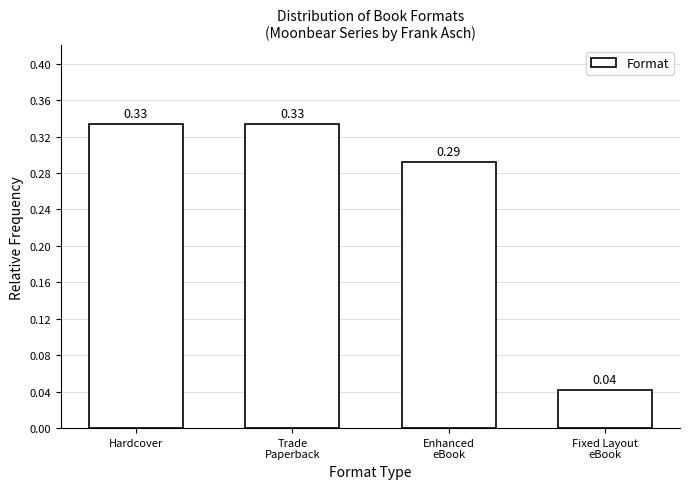

What is the sum of all values?

1.0